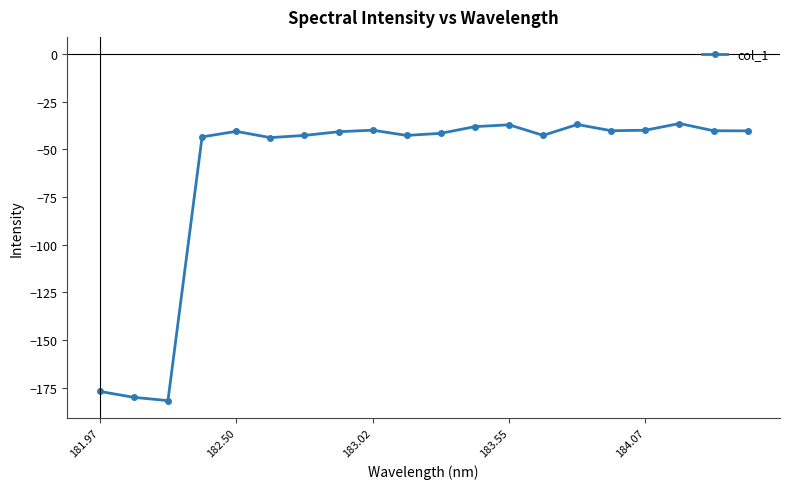

What is the difference between the second highest and minimum values?

145.0